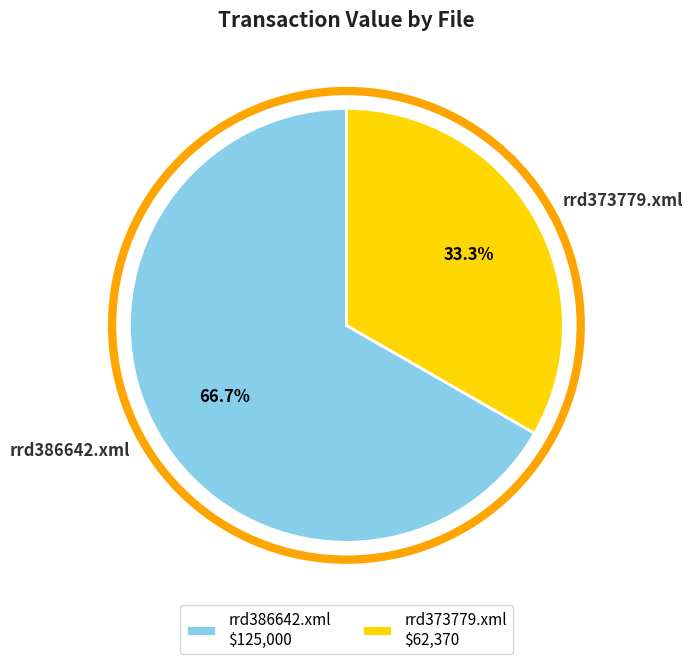

Combined, what portion of the pie is rrd373779.xml and rrd386642.xml?

100.0%